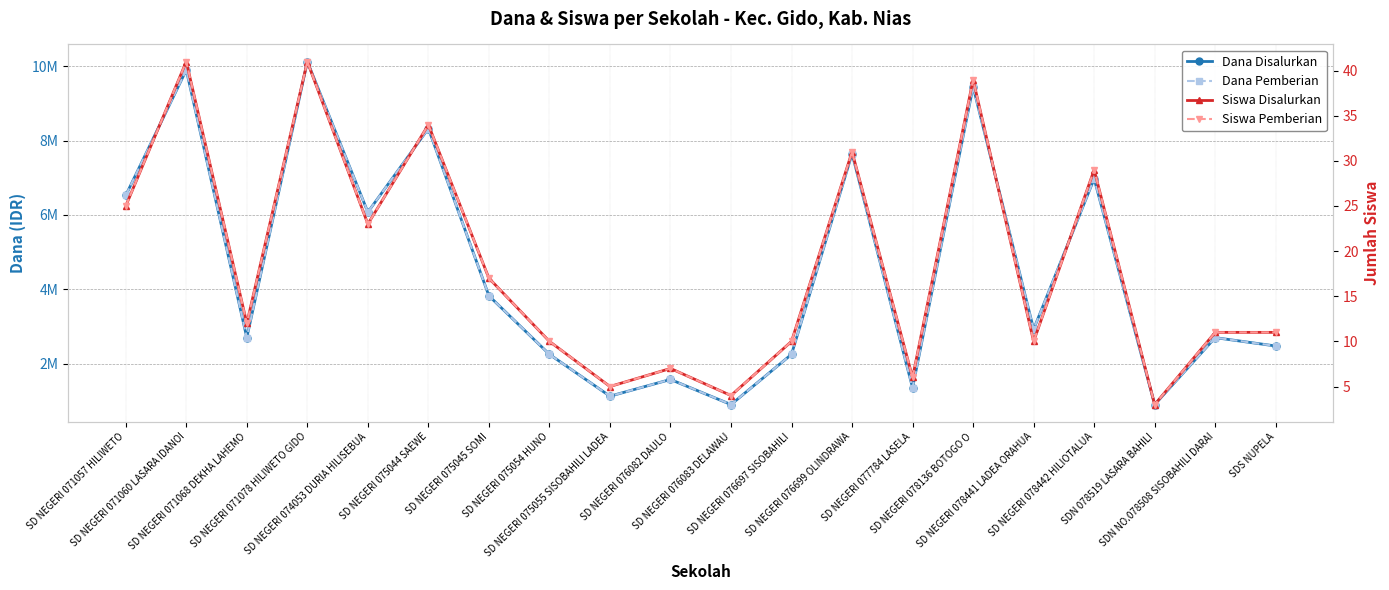

What position from the left is SD NEGERI 077784 LASELA?

14